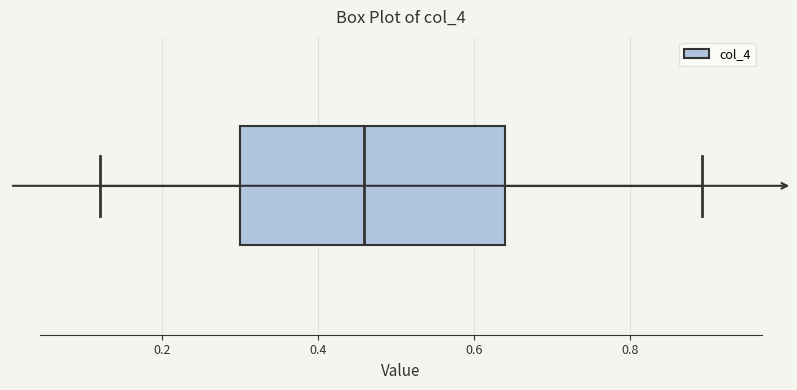

Transcribe this box plot: give where the median line is, the range the box spans, and where the two whiskers end, as read against the x-axis. The values are not printed on the chart, so give them approximately, as read against the axis.

median 0.46, box 0.30 to 0.64, whiskers 0.12 to 0.90